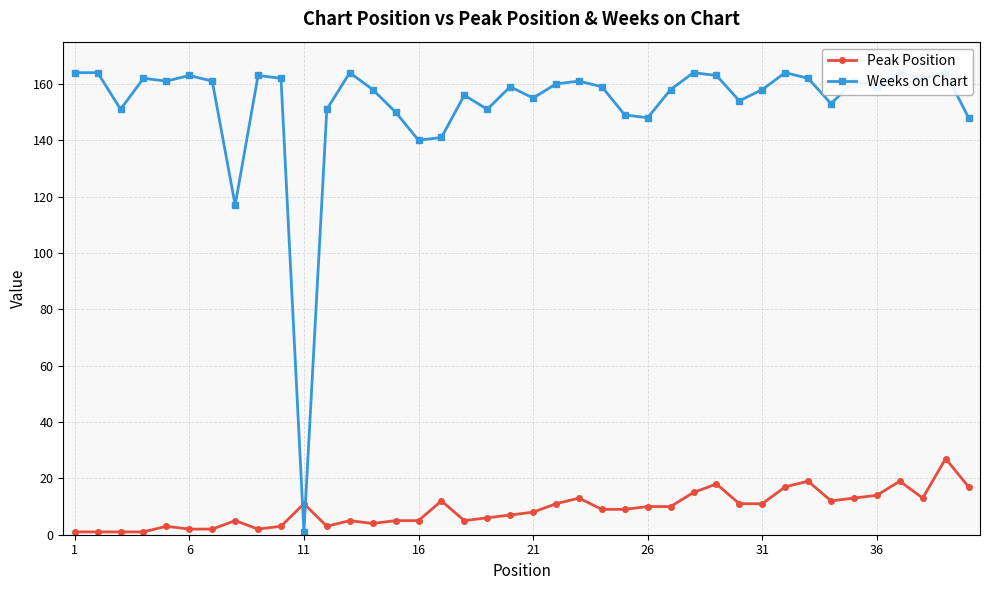

The value of Peak Position at 21 is 1. True or false?

False